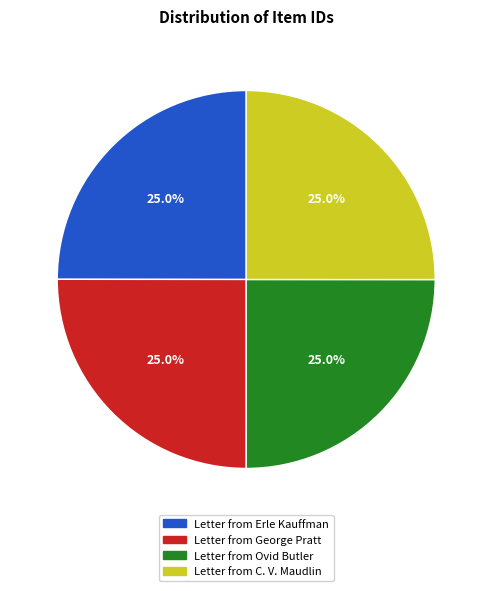

Does Letter from George Pratt represent more than half of the total?

No